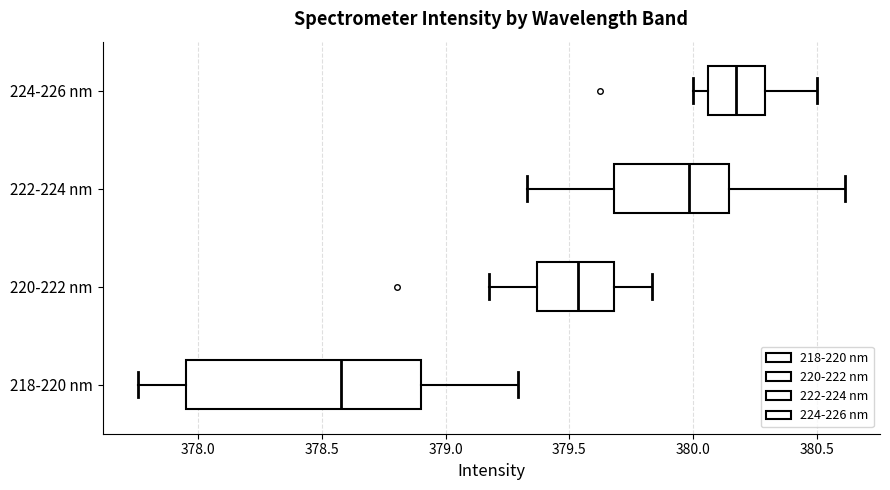

Comparing the boxes themselves (not the whiskers), which one is the widest?

218-220 nm